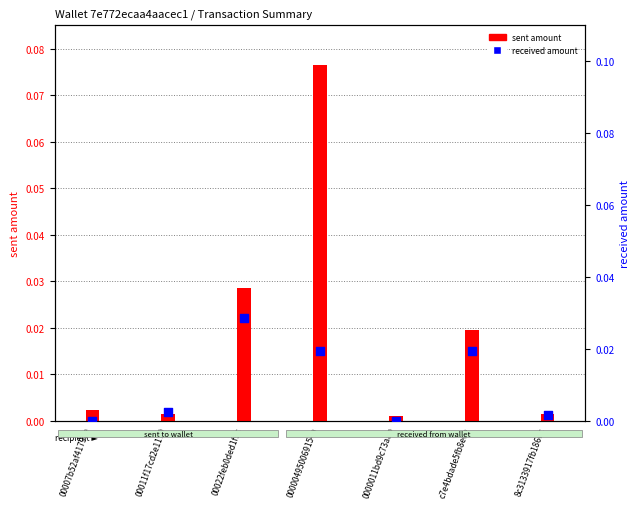

Which series has the largest total across all categories?

sent amount